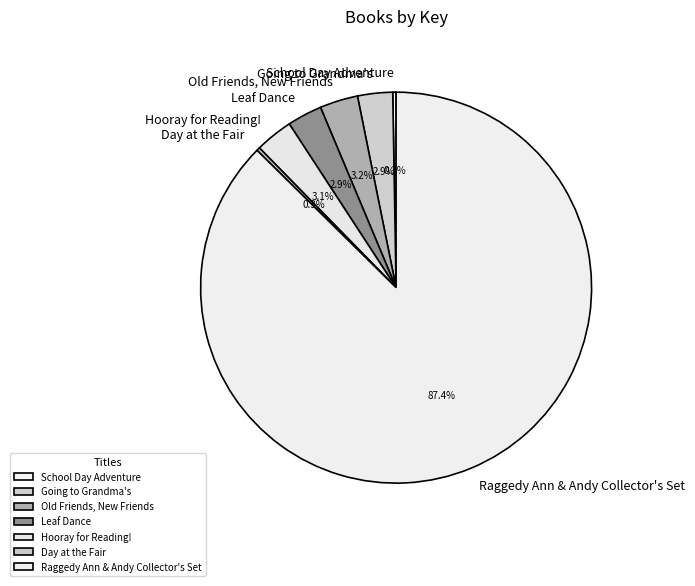

Which category has the biggest portion of the pie?

Raggedy Ann & Andy Collector's Set